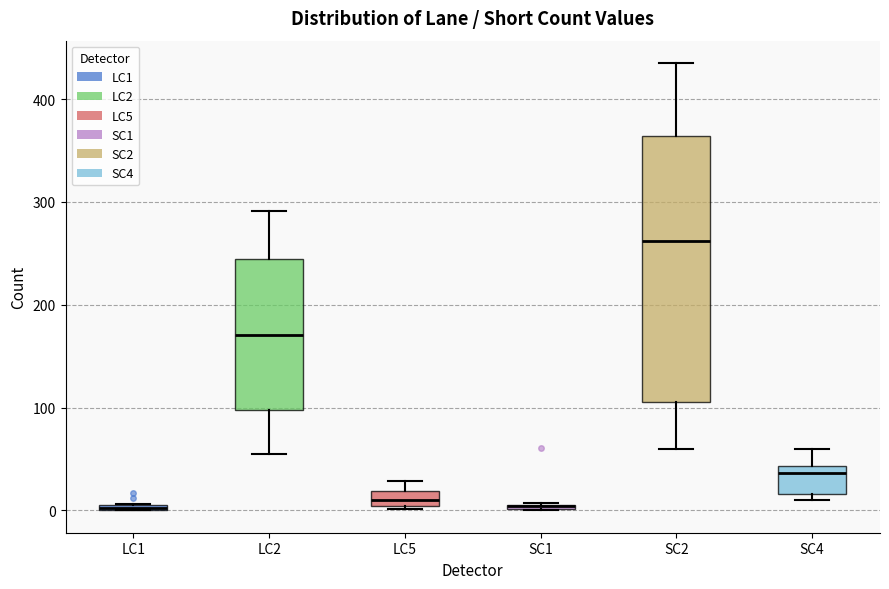

Where is the upper edge of the box for SC1 on the y-axis? The values are not printed on the chart, so give them approximately, as read against the axis.

10